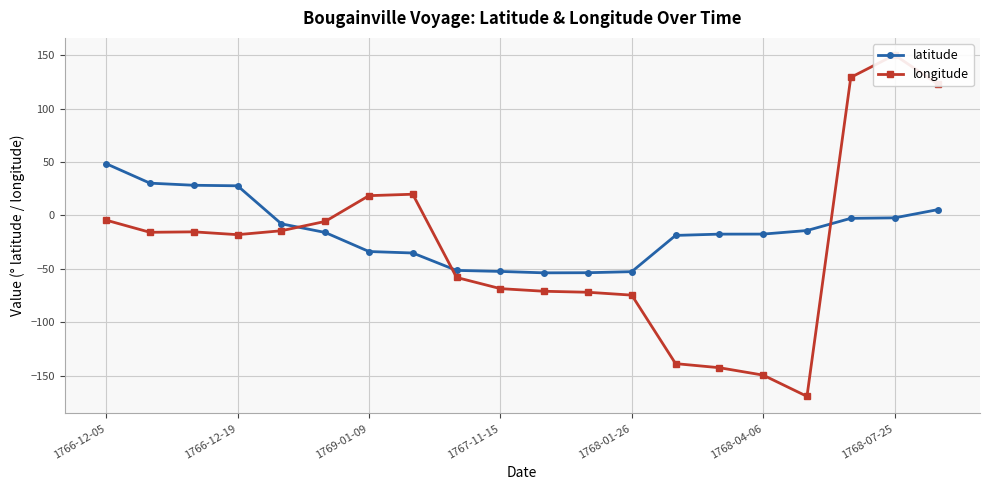

The latitude series shows -33.9 at 1769-01-09. True or false?

True